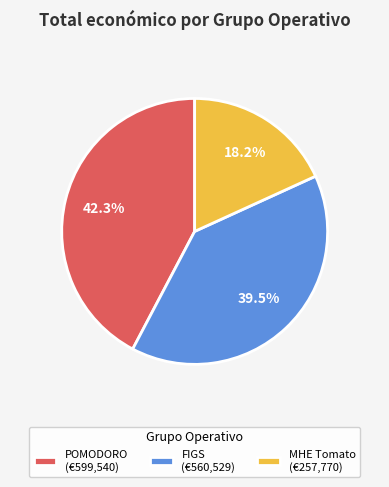

How many segments does this pie chart have?

3